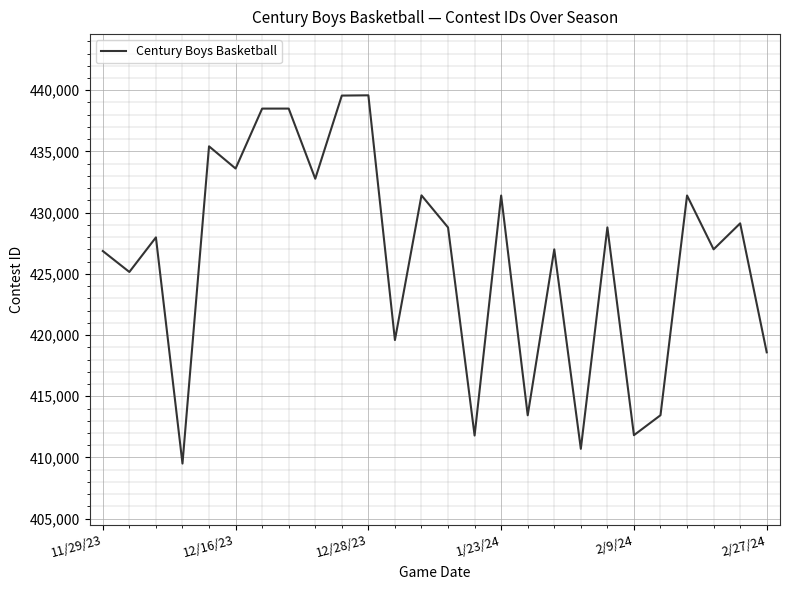

What is the smallest value displayed?

409504